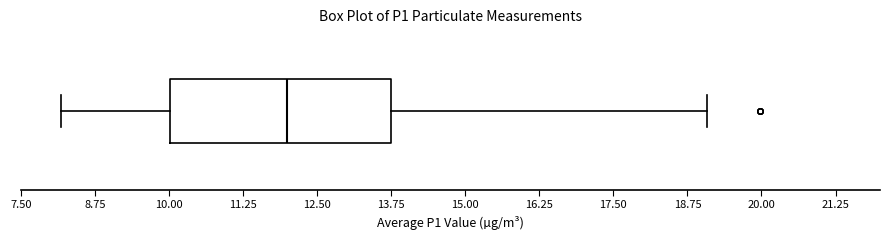

Read this box plot against the x-axis: the position of the median line, the range covered by the box, and the ends of both whiskers. The values are not printed on the chart, so give them approximately, as read against the axis.

median 12.0, box 10.0 to 13.8, whiskers 8.2 to 19.0